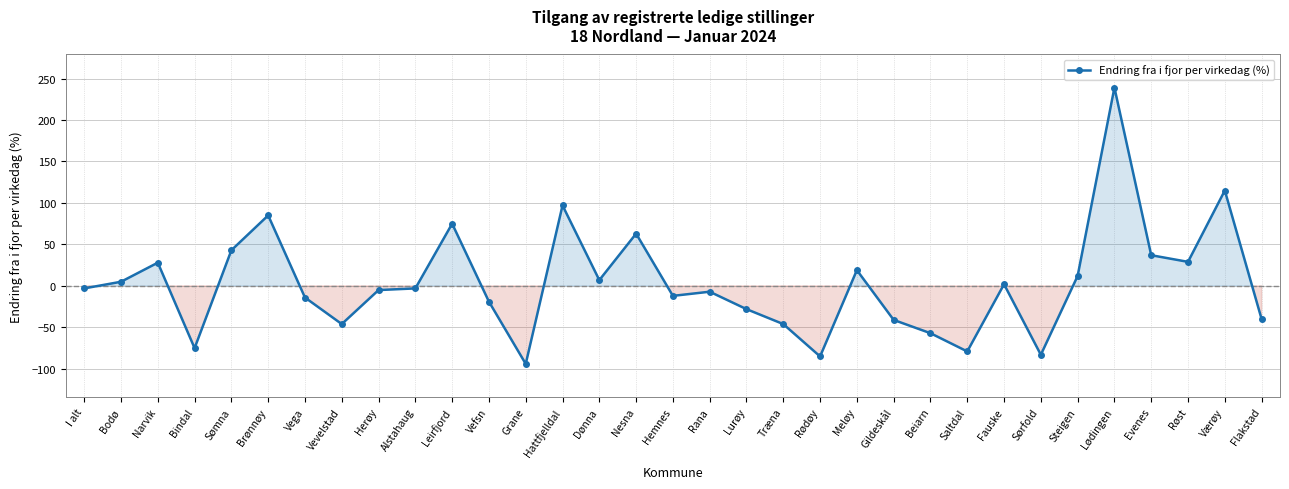

Which has a higher value, Vefsn or Rana?

Rana